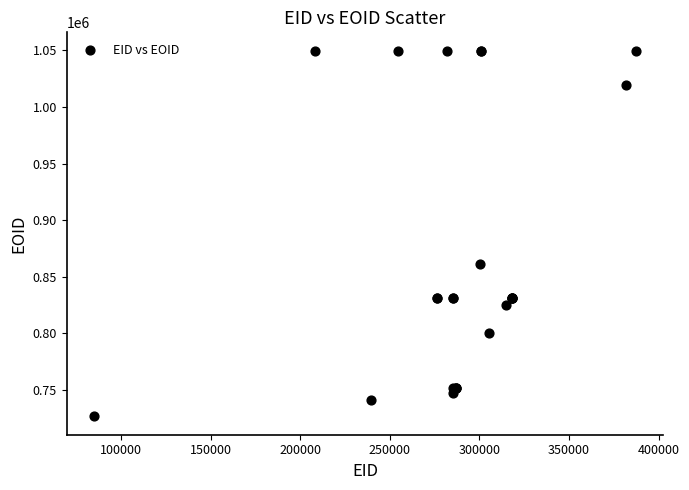

What Y value in the scatter plot is closest to 888208?

861484